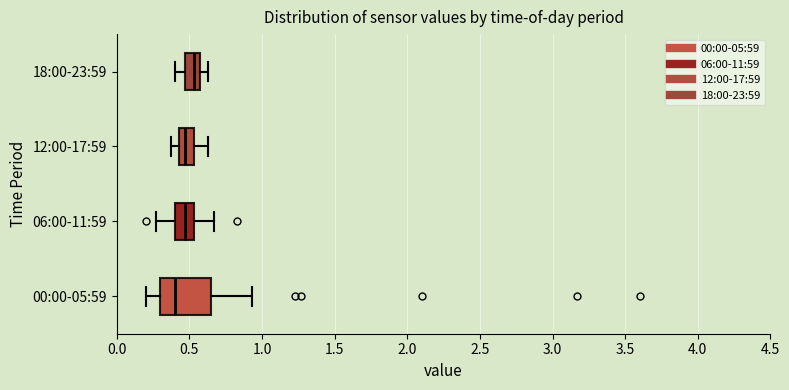

Which box has the furthest to the right median line?

18:00-23:59